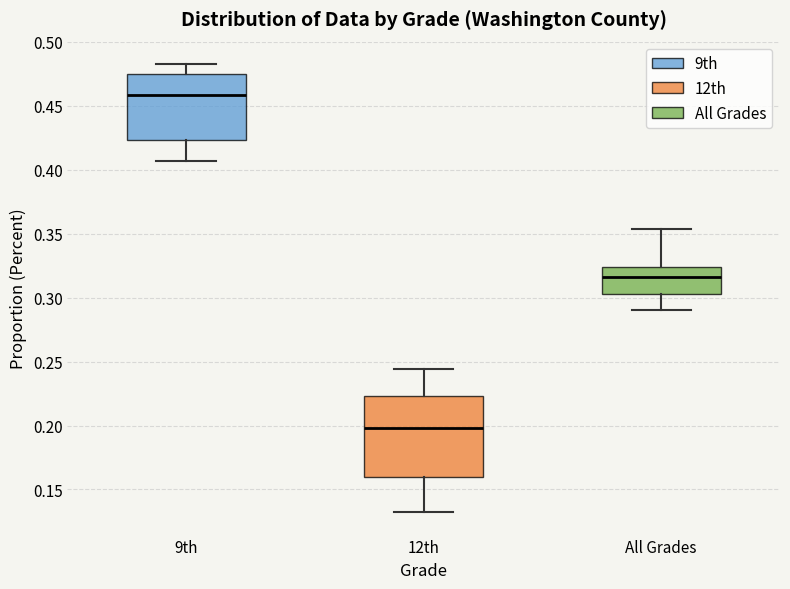

Reading left to right, read every box against the y-axis: the position of its median line, the range the box covers, and the ends of its whiskers. The values are not printed on the chart, so give them approximately, as read against the axis.

9th: median 0.460, box 0.425 to 0.475, whiskers 0.405 to 0.485
12th: median 0.200, box 0.160 to 0.225, whiskers 0.130 to 0.245
All Grades: median 0.315, box 0.305 to 0.325, whiskers 0.290 to 0.355